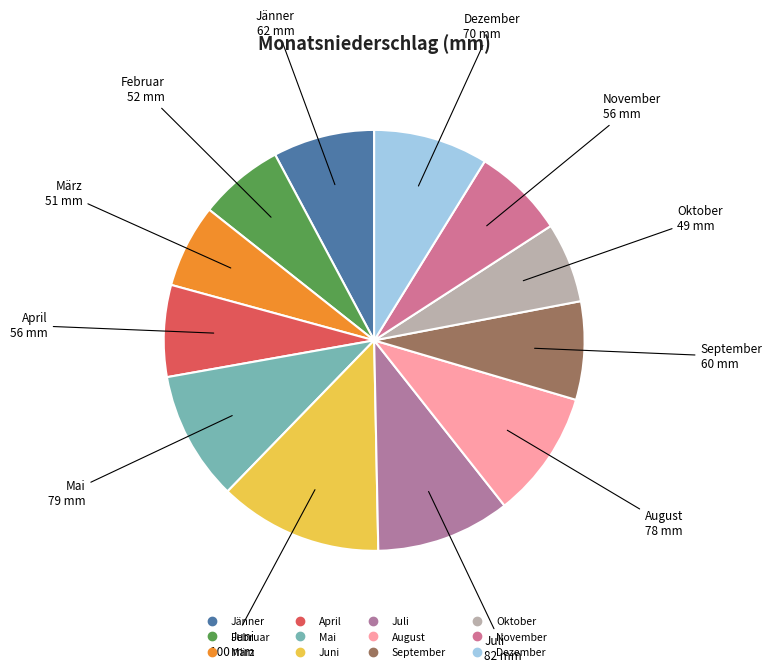

Which category has the biggest portion of the pie?

Juni